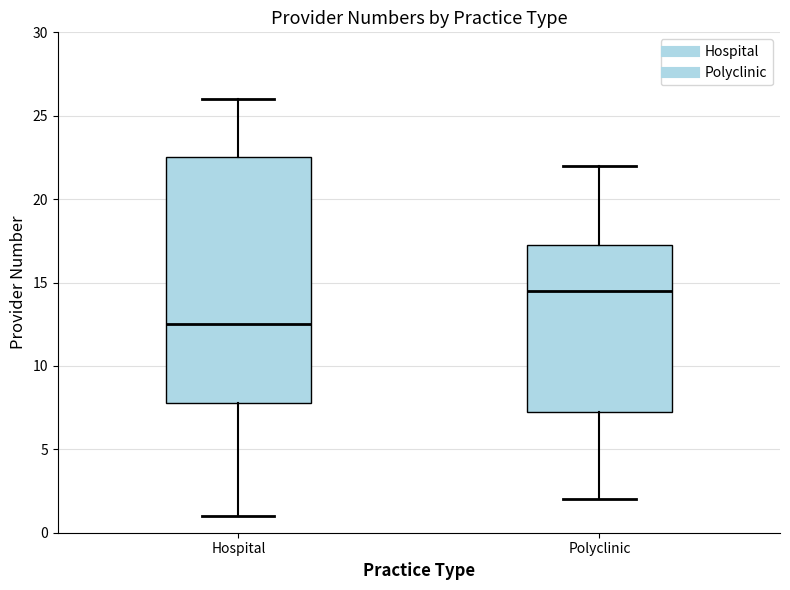

Reading left to right, transcribe this box plot: for each box, give where its median line is, the range the box spans, and where its two whiskers end, as read against the y-axis. The values are not printed on the chart, so give them approximately, as read against the axis.

Hospital: median 12.5, box 8.0 to 22.5, whiskers 1.0 to 26.0
Polyclinic: median 14.5, box 7.5 to 17.5, whiskers 2.0 to 22.0